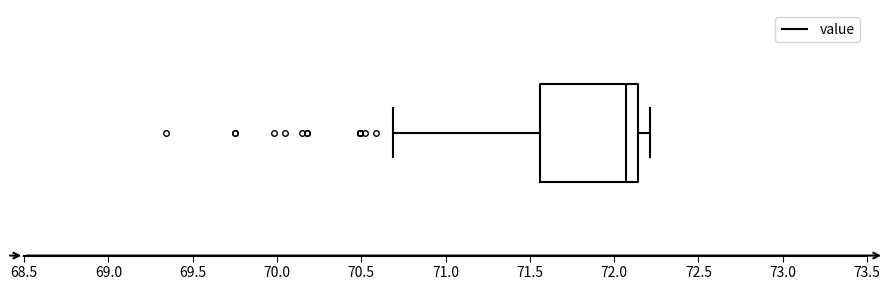

Transcribe this box plot: give where the median line is, the range the box spans, and where the two whiskers end, as read against the x-axis. The values are not printed on the chart, so give them approximately, as read against the axis.

median 72.05, box 71.55 to 72.15, whiskers 70.70 to 72.20